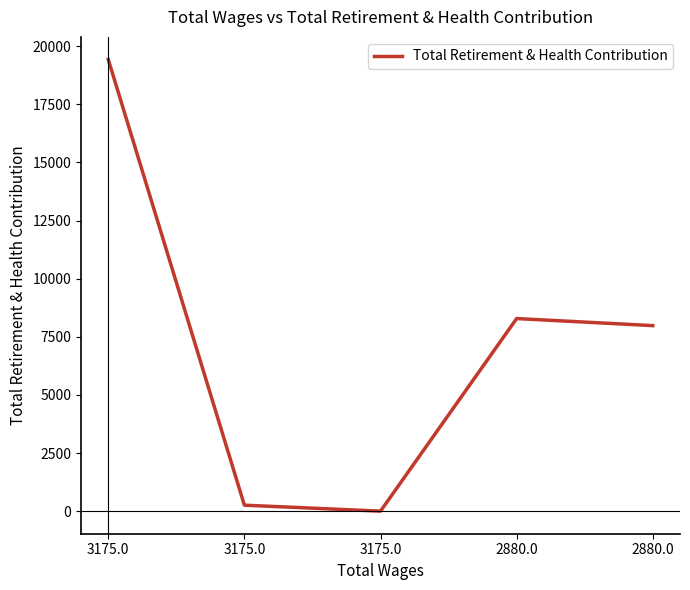

Does the chart display data point markers on the line(s)?

No